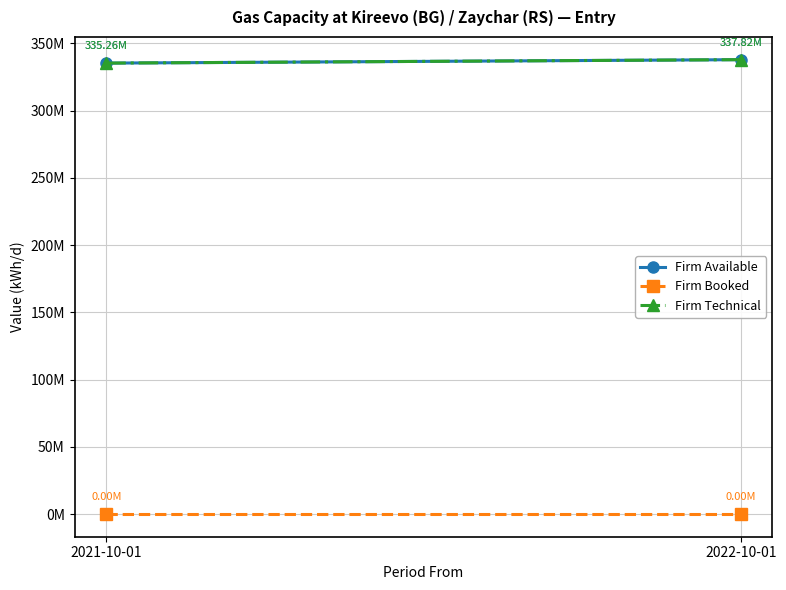

What are all the series names shown in the legend?

Firm Available, Firm Booked, Firm Technical